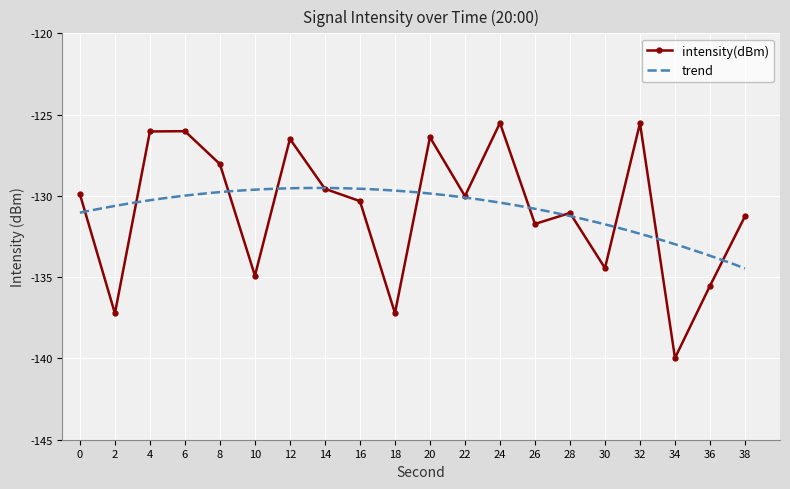

Reading left to right, what are all the values shown in this chart?

-129.9	-137.2	-126.0	-126.0	-128.0	-134.9	-126.5	-129.6	-130.3	-137.2	-126.4	-130.0	-125.5	-131.7	-131.1	-134.4	-125.5	-140.0	-135.5	-131.3